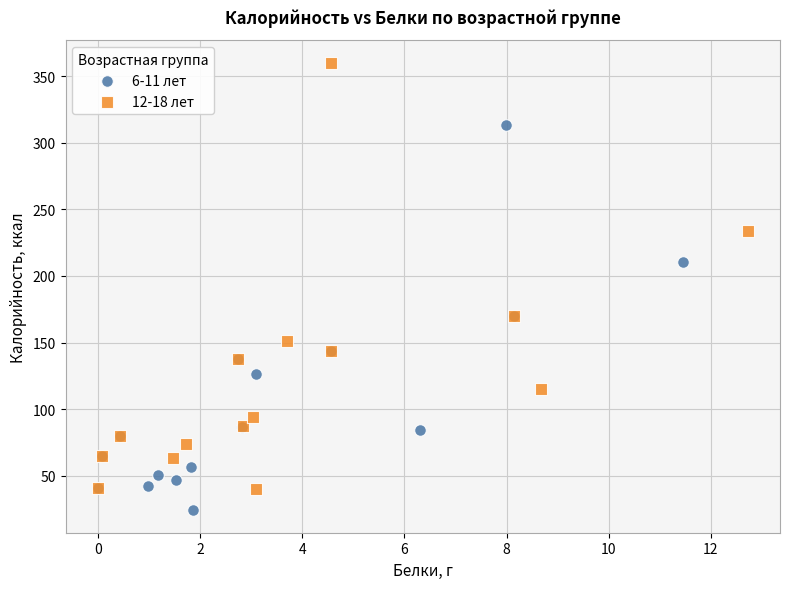

What are all the series names shown in the legend?

6-11 лет, 12-18 лет